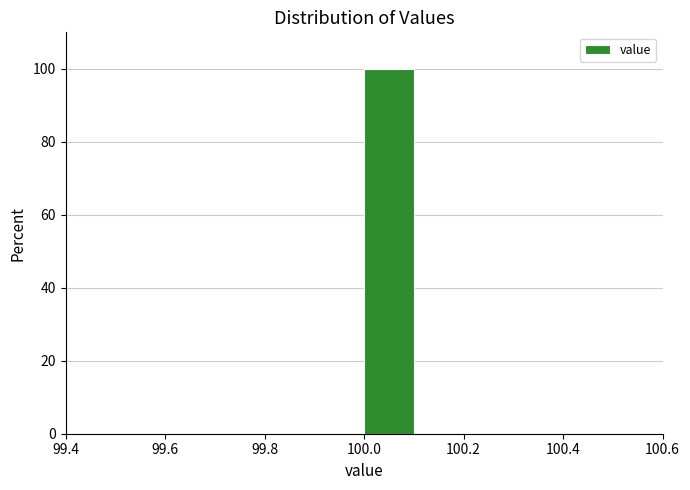

Reading left to right, transcribe this chart: for each bar, give the range it covers on the x-axis and its height. The values are not printed on the chart, so give them approximately, as read against the axis.

99.5 to 99.6: 0
99.6 to 99.7: 0
99.7 to 99.8: 0
99.8 to 99.9: 0
99.9 to 100.0: 0
100.0 to 100.1: 100
100.1 to 100.2: 0
100.2 to 100.3: 0
100.3 to 100.4: 0
100.4 to 100.5: 0